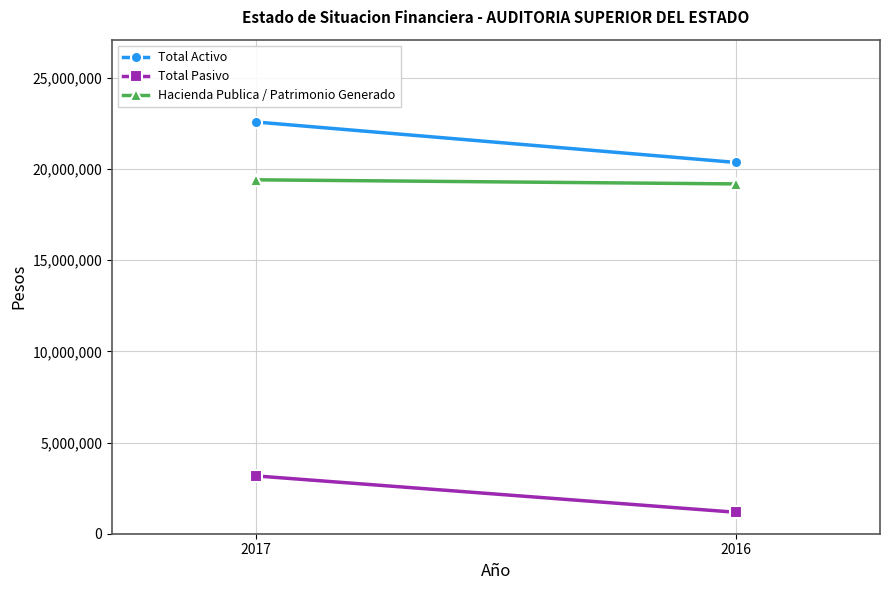

Rank the series by their maximum value, from highest to lowest.

Total Activo, Hacienda Publica / Patrimonio Generado, Total Pasivo